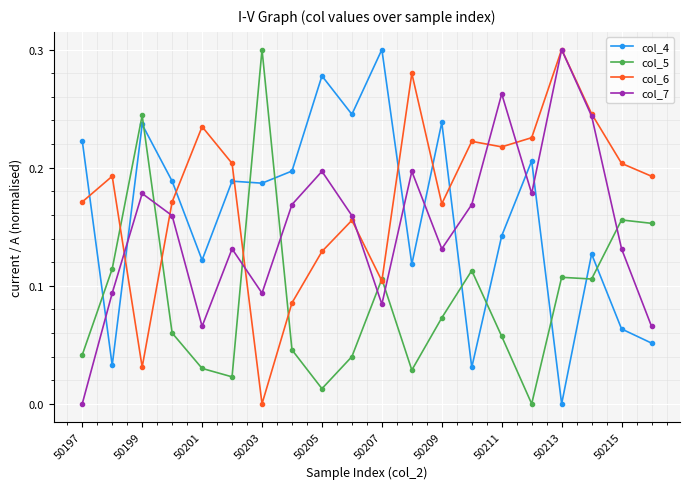

How many positive values does the col_5 series have?

19